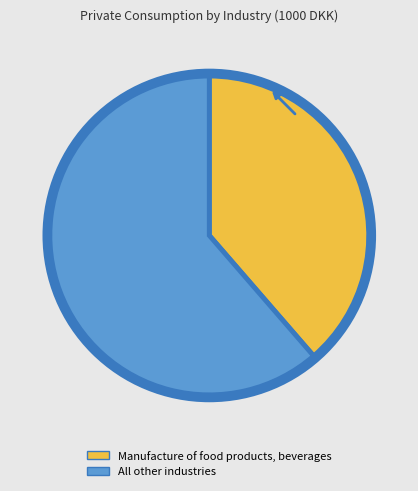

Which category has the biggest portion of the pie?

All other industries